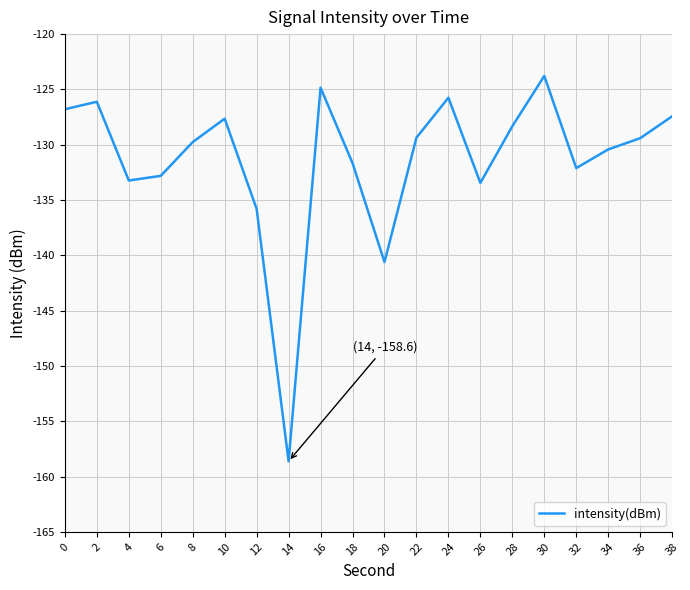

The value at 22 is -129.4. True or false?

True